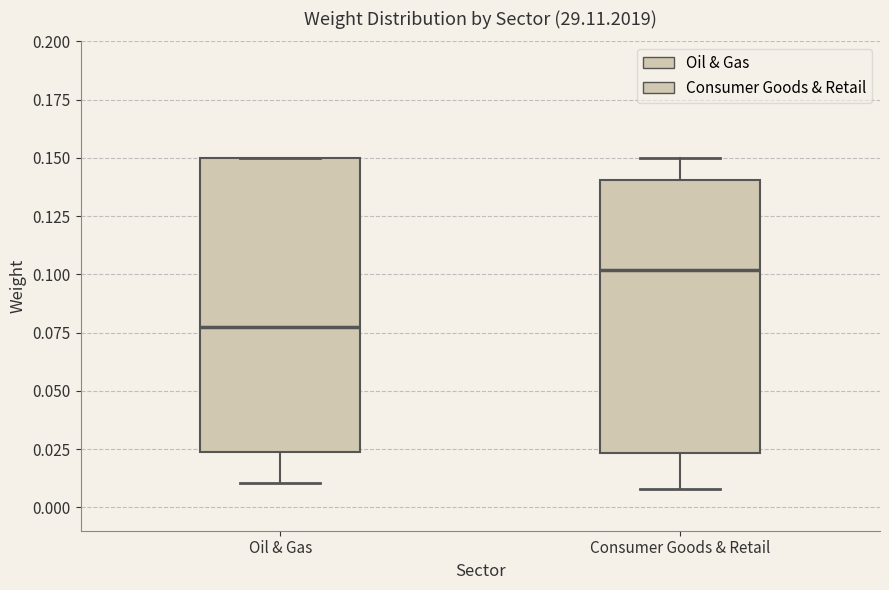

Reading left to right, read every box against the y-axis: the position of its median line, the range the box covers, and the ends of its whiskers. The values are not printed on the chart, so give them approximately, as read against the axis.

Oil & Gas: median 0.080, box 0.025 to 0.150, whiskers 0.010 to 0.150
Consumer Goods & Retail: median 0.100, box 0.025 to 0.140, whiskers 0.010 to 0.150